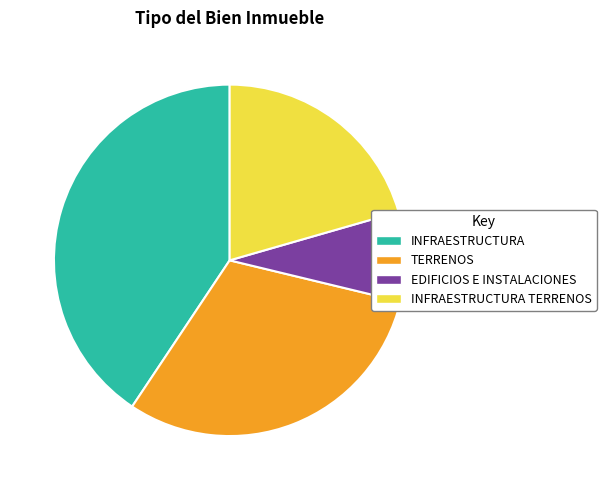

The TERRENOS slice represents 17% of the pie. True or false?

False